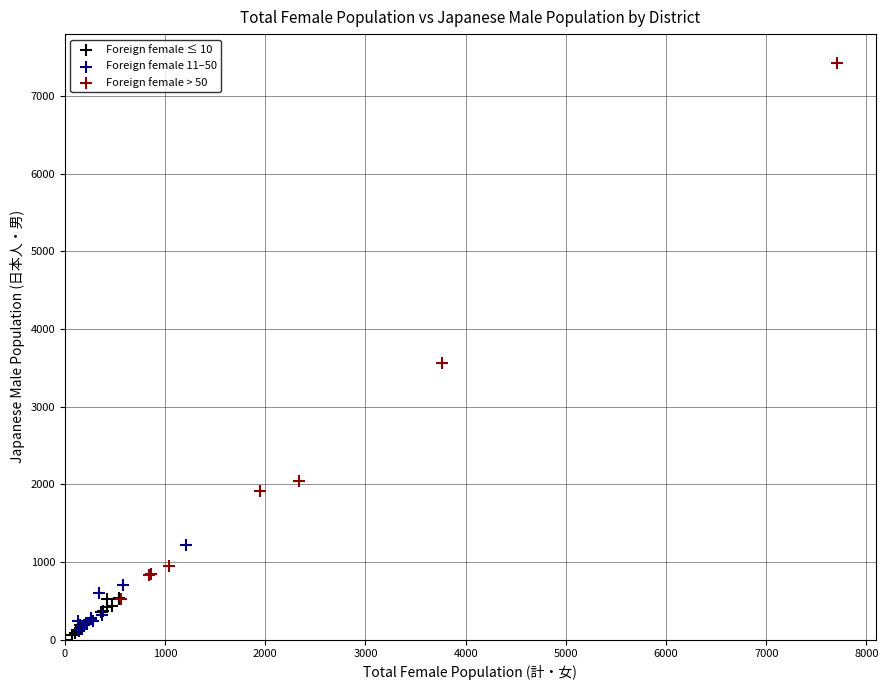

Which series has the largest Y range (max minus min)?

Foreign female > 50